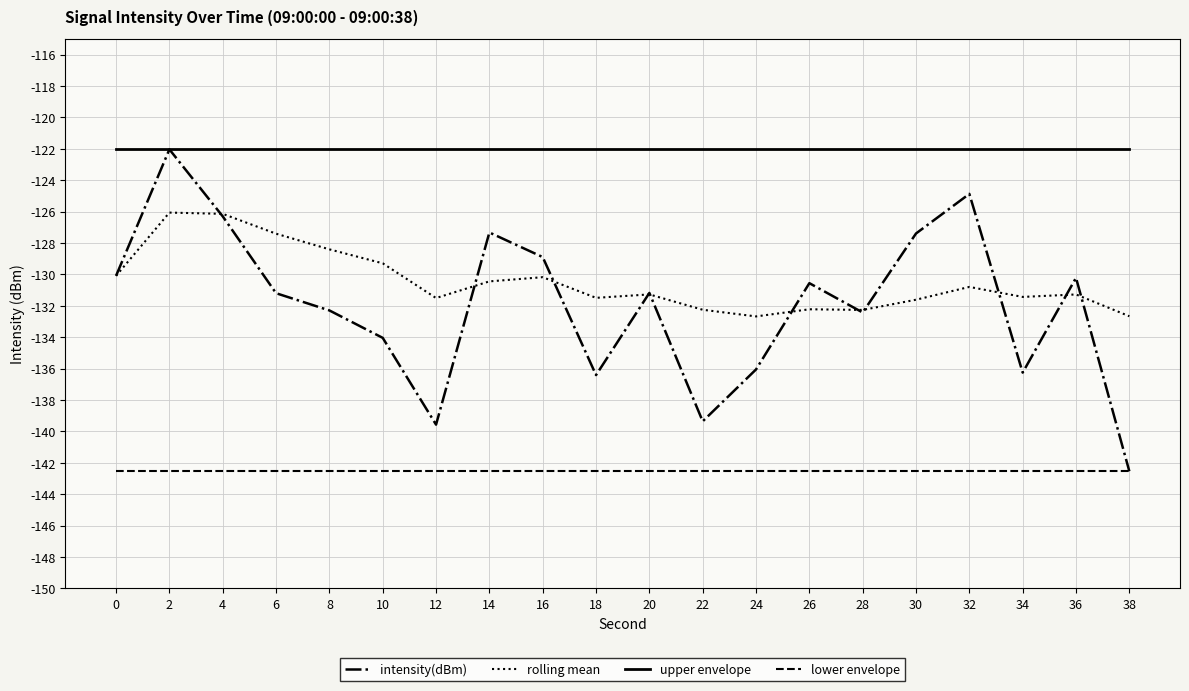

How many categories are shown in the chart?

20